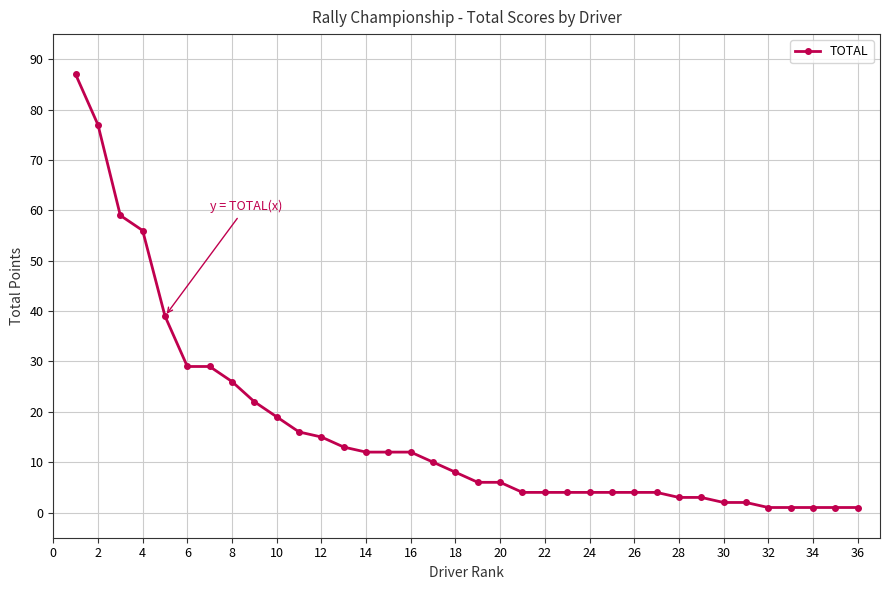

What is the minimum value shown in the chart?

1